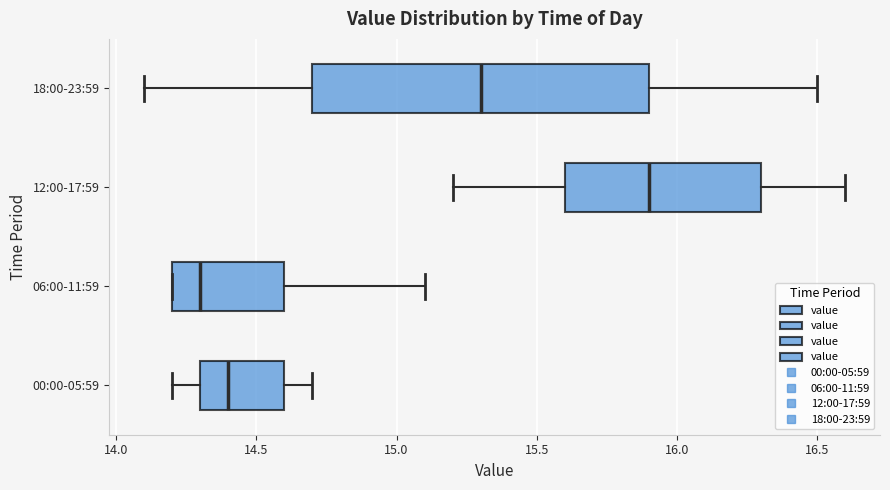

Where is the right edge of the box for 00:00-05:59 on the x-axis? The values are not printed on the chart, so give them approximately, as read against the axis.

14.6